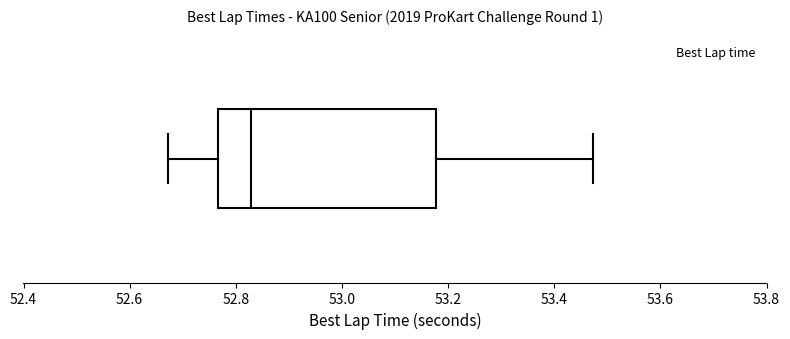

Read this box plot against the x-axis: the position of the median line, the range covered by the box, and the ends of both whiskers. The values are not printed on the chart, so give them approximately, as read against the axis.

median 52.82, box 52.76 to 53.18, whiskers 52.68 to 53.48